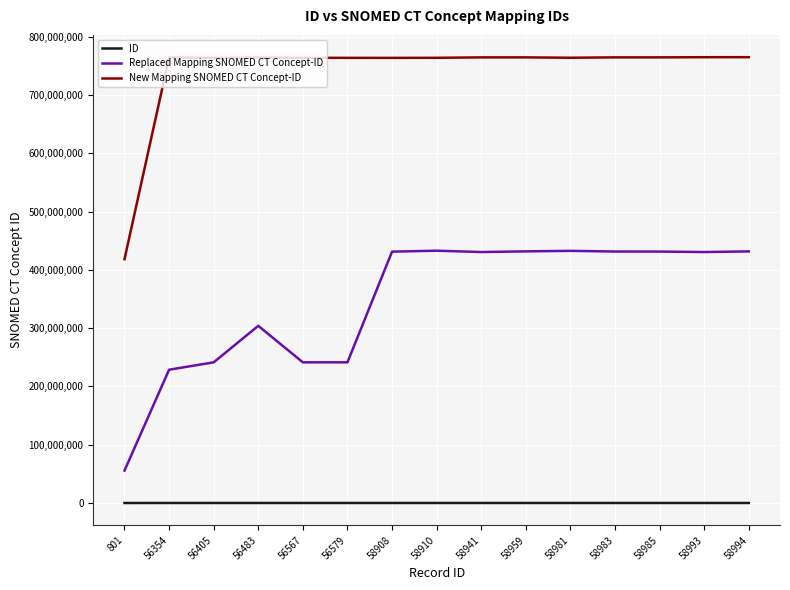

What is the difference between the highest and lowest values at 56354?

764518654